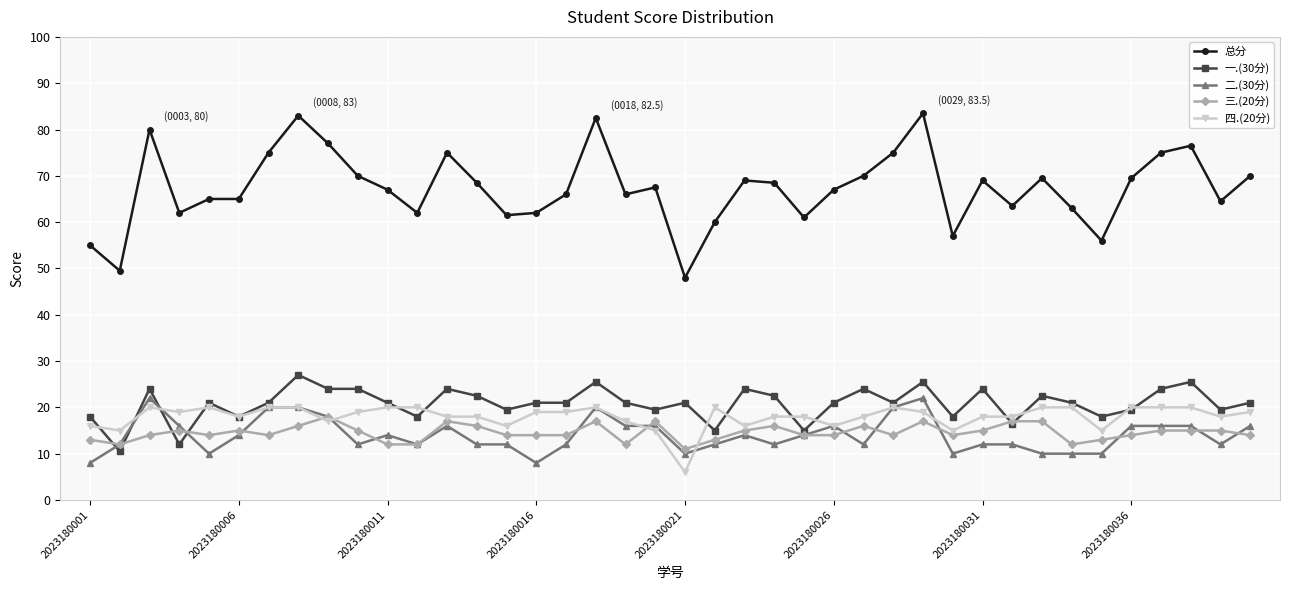

What is the average value of the 四.(20分) series?

18.0